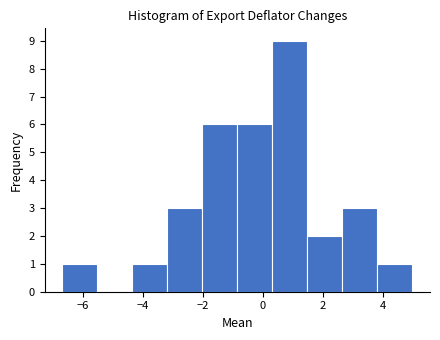

Reading left to right, list every bar in this chart as the range it spans on the x-axis followed by its height. Neither the bar edges nor the heights are printed on the chart, so give them approximately, as read against the axes.

-6.6 to -5.6: 1
-5.6 to -4.4: 0
-4.4 to -3.2: 1
-3.2 to -2.0: 3
-2.0 to -0.8: 6
-0.8 to 0.4: 6
0.4 to 1.4: 9
1.4 to 2.6: 2
2.6 to 3.8: 3
3.8 to 5.0: 1